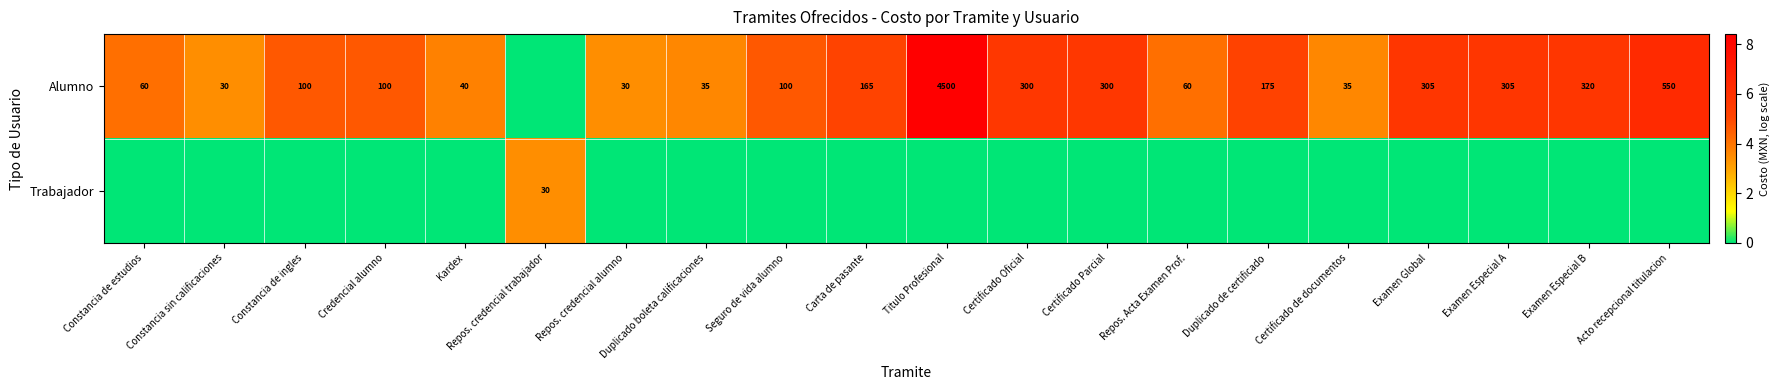

True or false: Alumno has a value of 10.1 at Certificado Parcial.

False